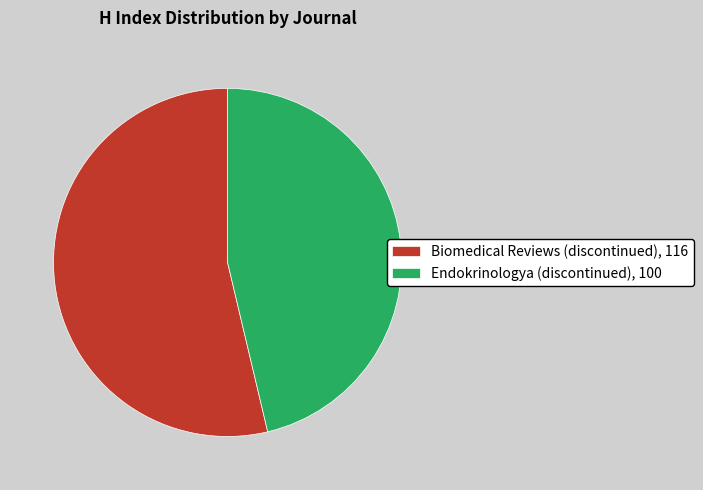

How many segments does this pie chart have?

2